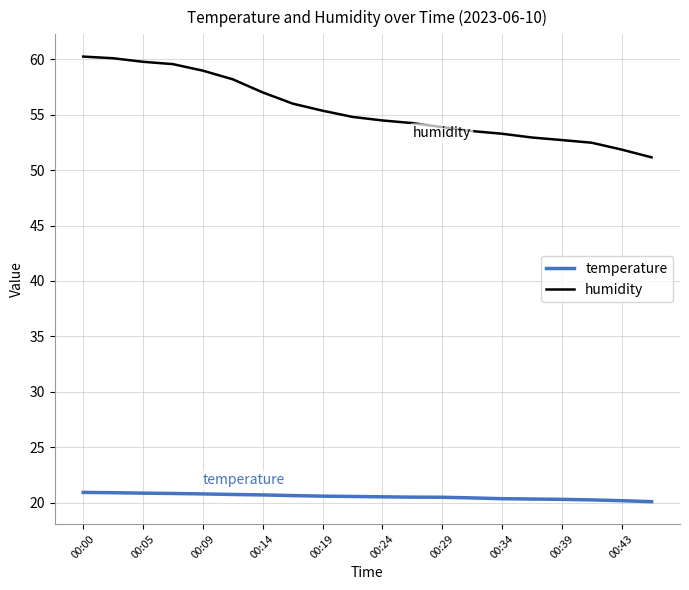

True or false: humidity and temperature intersect in this chart.

False